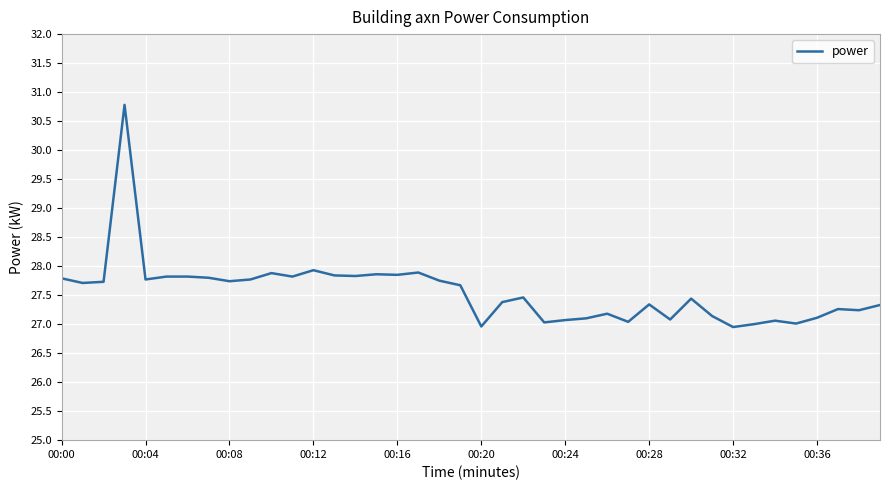

What is the maximum value shown in the chart?

30.8